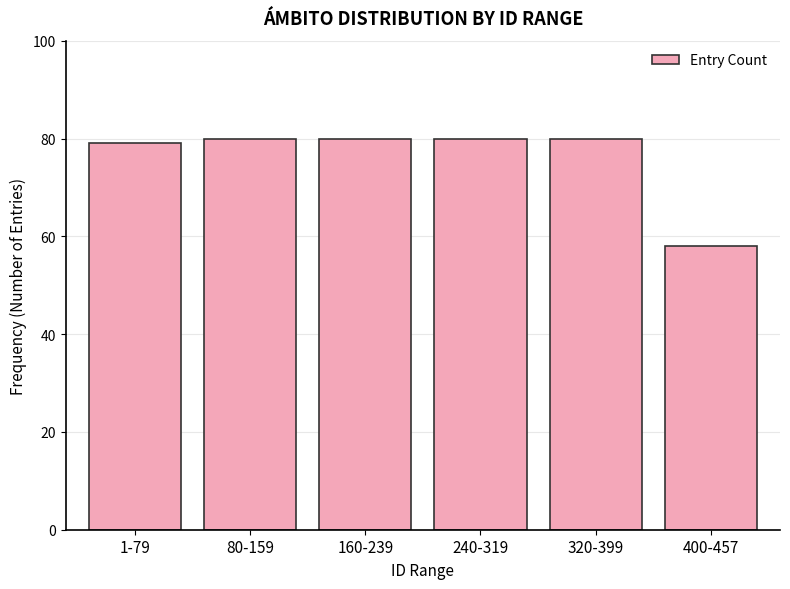

Reading left to right, what are all the values shown in this chart?

1-79=79	80-159=80	160-239=80	240-319=80	320-399=80	400-457=58